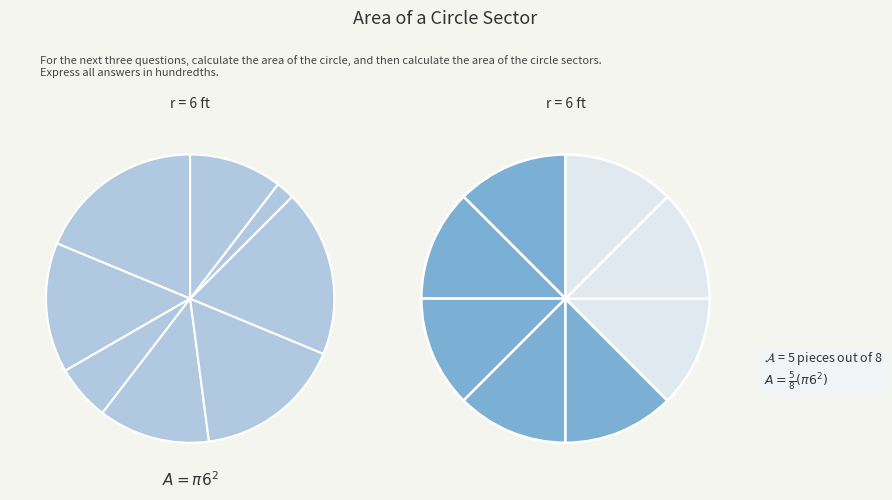

Which slice is the largest?

4